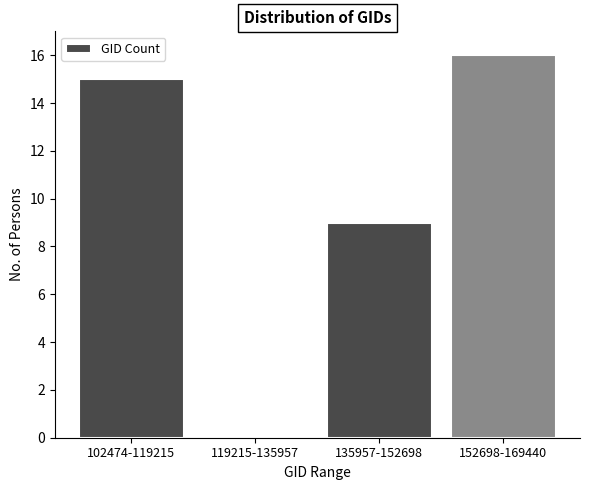

Reading left to right, list all the values displayed in this chart.

102474-119215=15	119215-135957=0	135957-152698=9	152698-169440=16